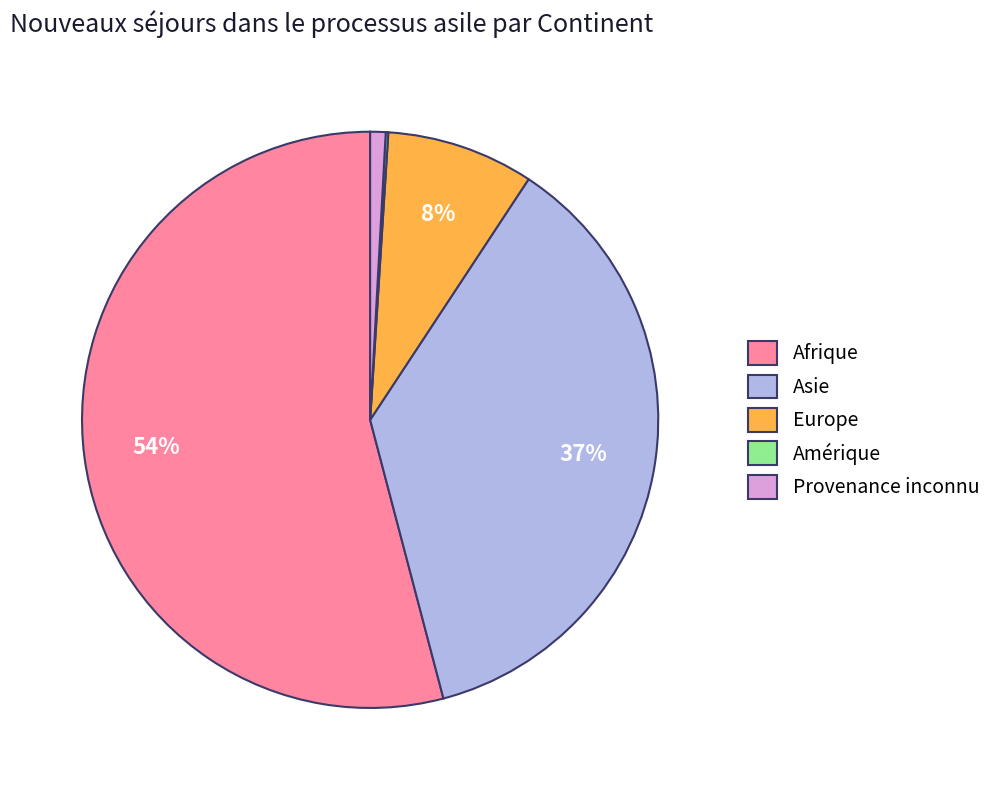

Is Asie the majority of the pie?

No